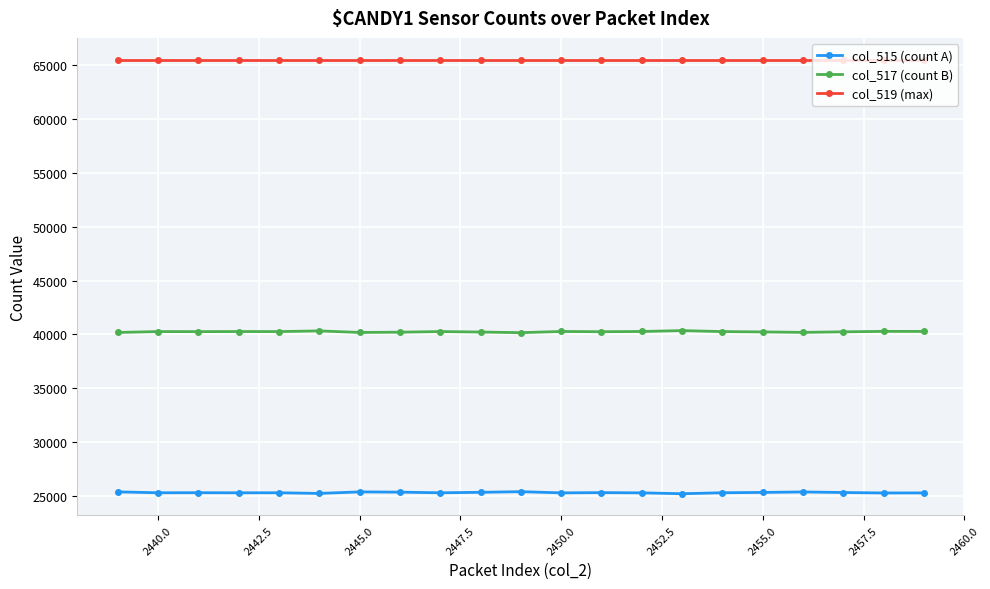

What is the value of the col_515 (count A) point at the 1st from the left?

25360